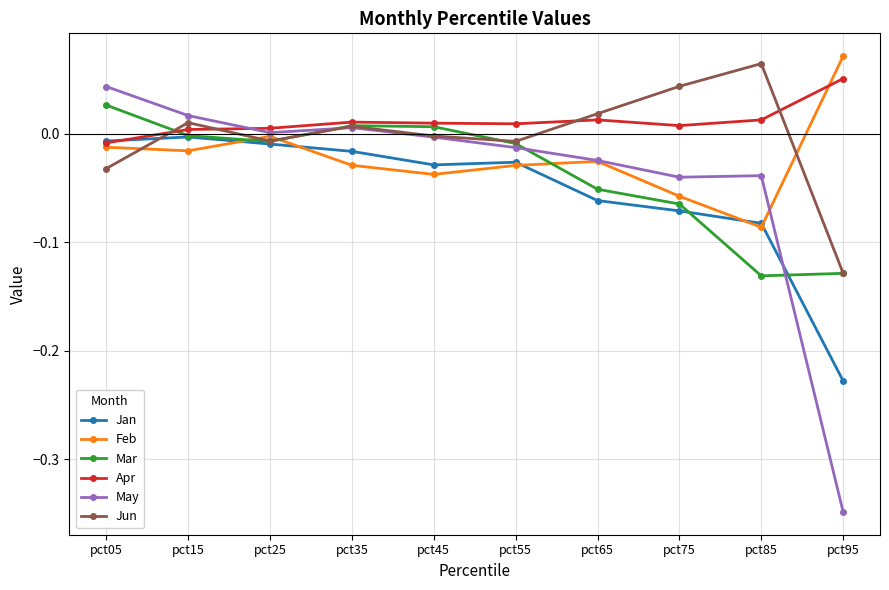

Between which two adjacent categories do May and Jan first intersect?

pct85 and pct95